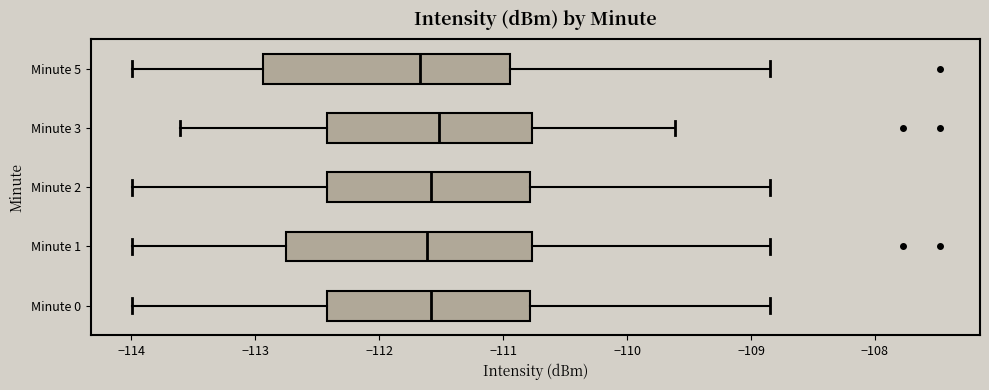

Reading bottom to top, read every box against the x-axis: the position of its median line, the range the box covers, and the ends of its whiskers. The values are not printed on the chart, so give them approximately, as read against the axis.

Minute 0: median -111.6, box -112.4 to -110.8, whiskers -114.0 to -108.8
Minute 1: median -111.6, box -112.8 to -110.8, whiskers -114.0 to -108.8
Minute 2: median -111.6, box -112.4 to -110.8, whiskers -114.0 to -108.8
Minute 3: median -111.5, box -112.4 to -110.8, whiskers -113.6 to -109.6
Minute 5: median -111.7, box -112.9 to -110.9, whiskers -114.0 to -108.8